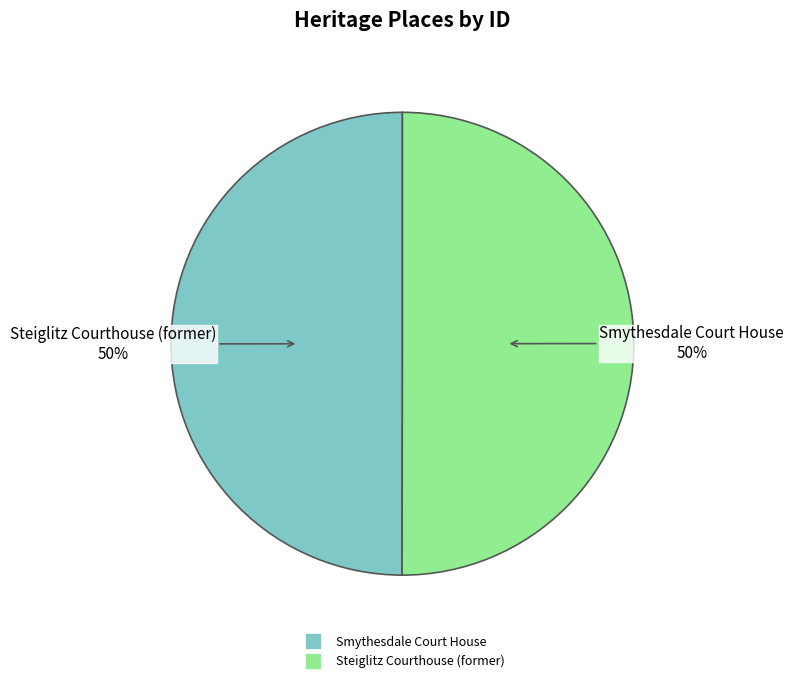

To the nearest percent, what is the combined percentage of Smythesdale Court House and Steiglitz Courthouse (former)?

100%